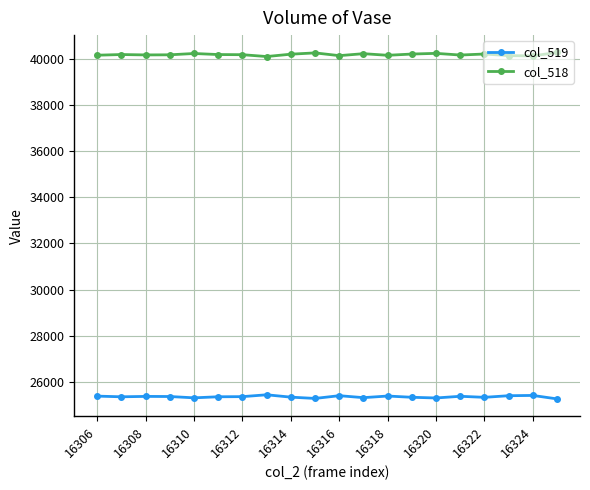

At how many categories does at least one series exceed 38731?

20